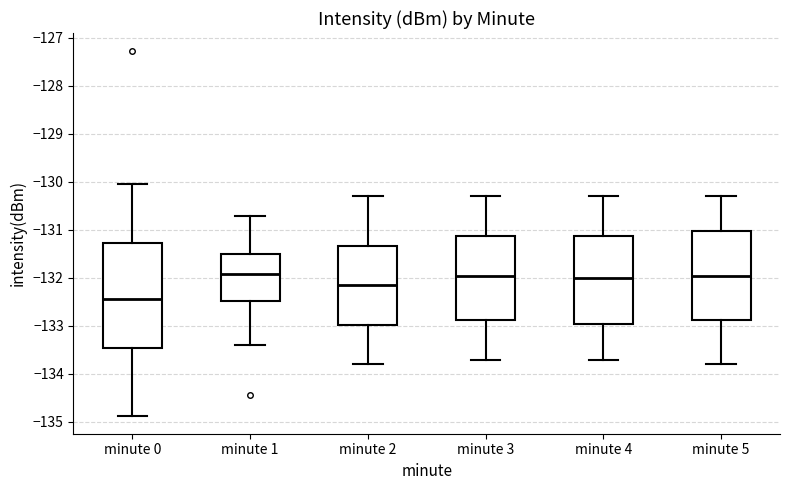

Where does the upper whisker of the box for minute 5 end on the y-axis? The values are not printed on the chart, so give them approximately, as read against the axis.

-130.3